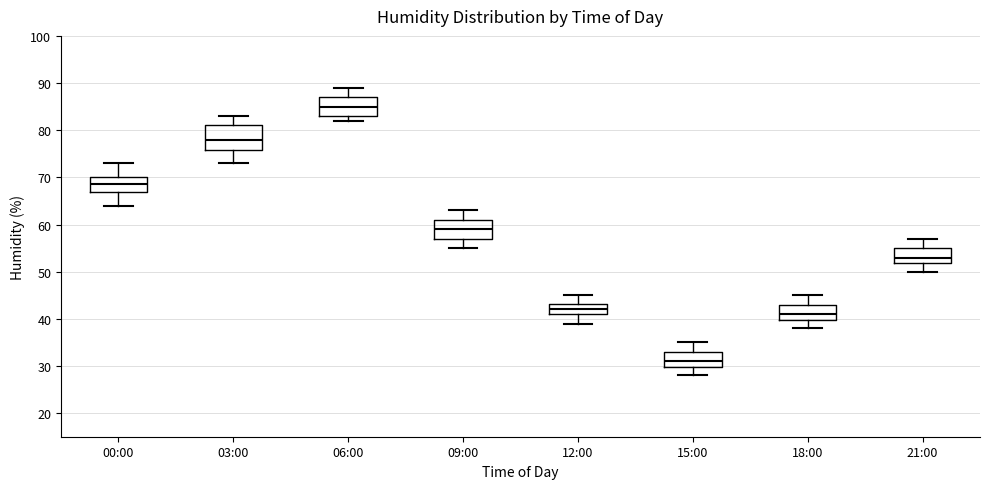

Which box has the lowest median line?

15:00